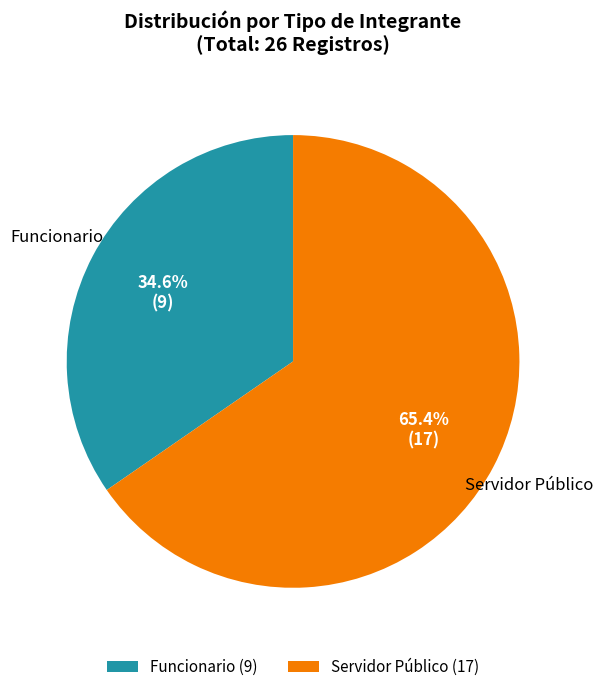

Rank the categories by value from highest to lowest.

Servidor Público, Funcionario